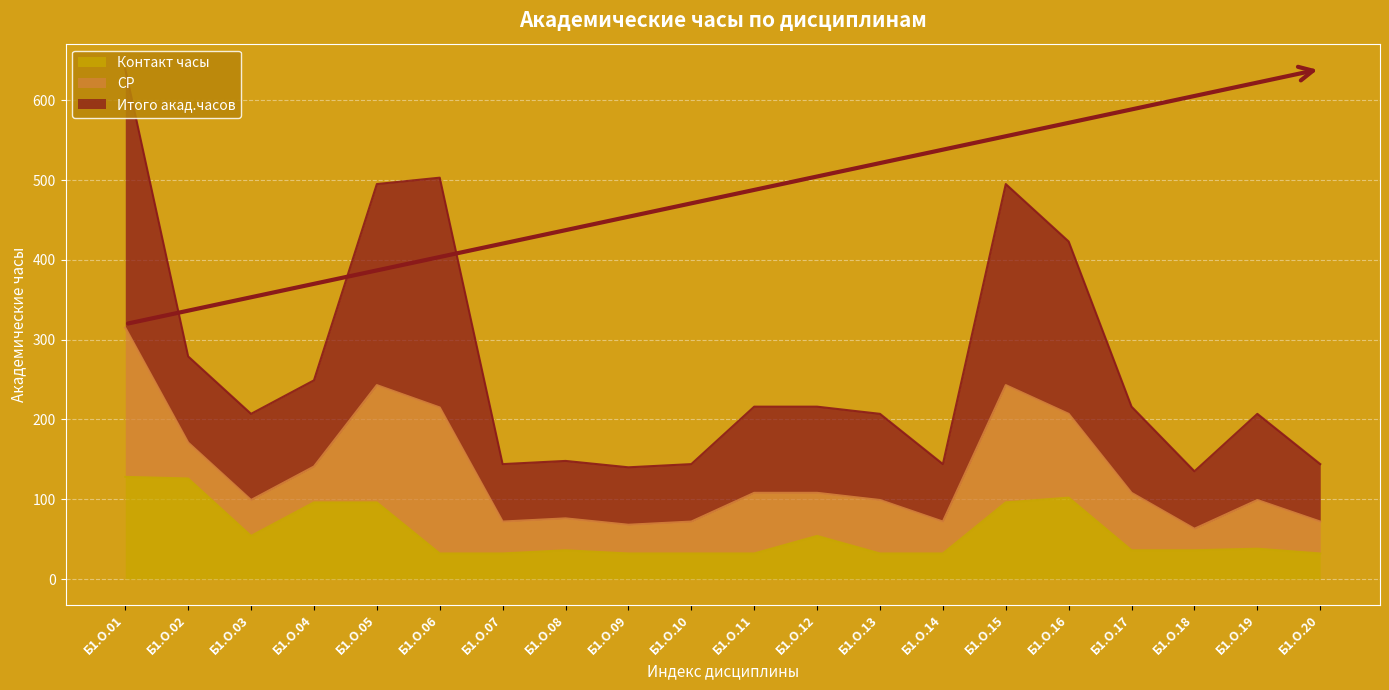

What is the value of the Итого акад.часов point at the 14th from the left?

144